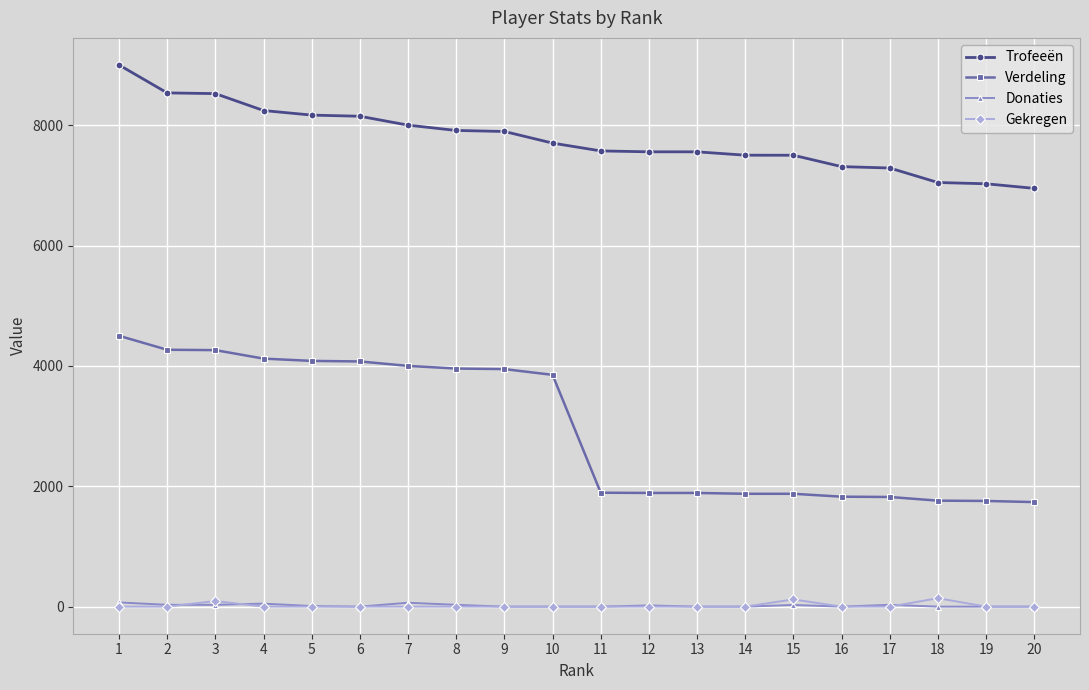

True or false: Gekregen and Verdeling cross at least once.

False